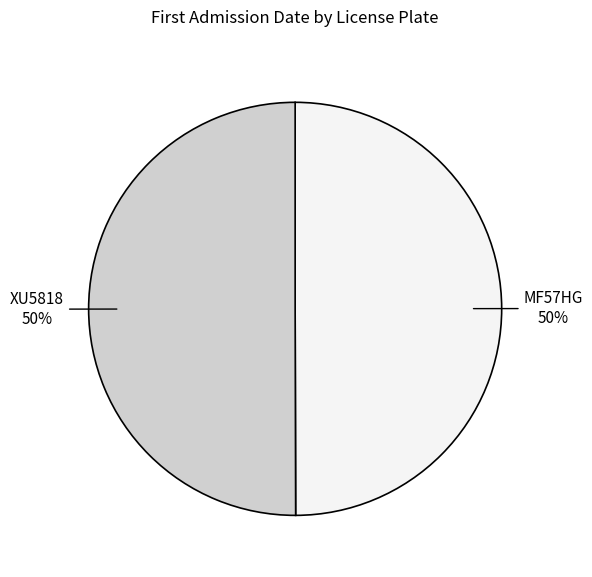

Approximately how many times larger is the value at MF57HG compared to XU5818?

1.0